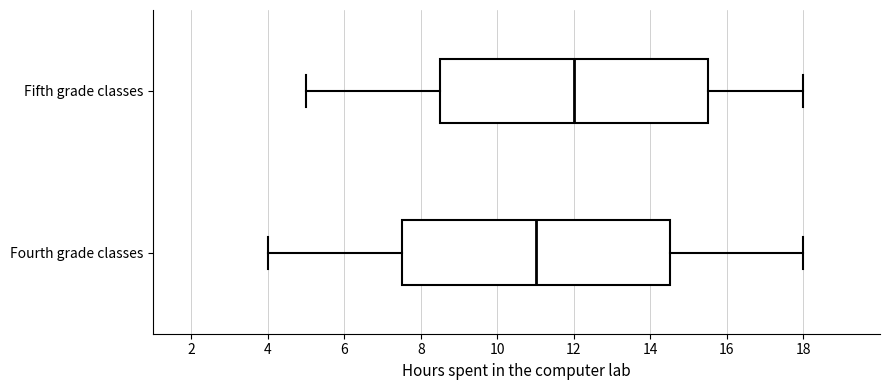

Reading bottom to top, read every box against the x-axis: the position of its median line, the range the box covers, and the ends of its whiskers. The values are not printed on the chart, so give them approximately, as read against the axis.

Fourth grade classes: median 11.0, box 7.6 to 14.6, whiskers 4.0 to 18.0
Fifth grade classes: median 12.0, box 8.6 to 15.6, whiskers 5.0 to 18.0